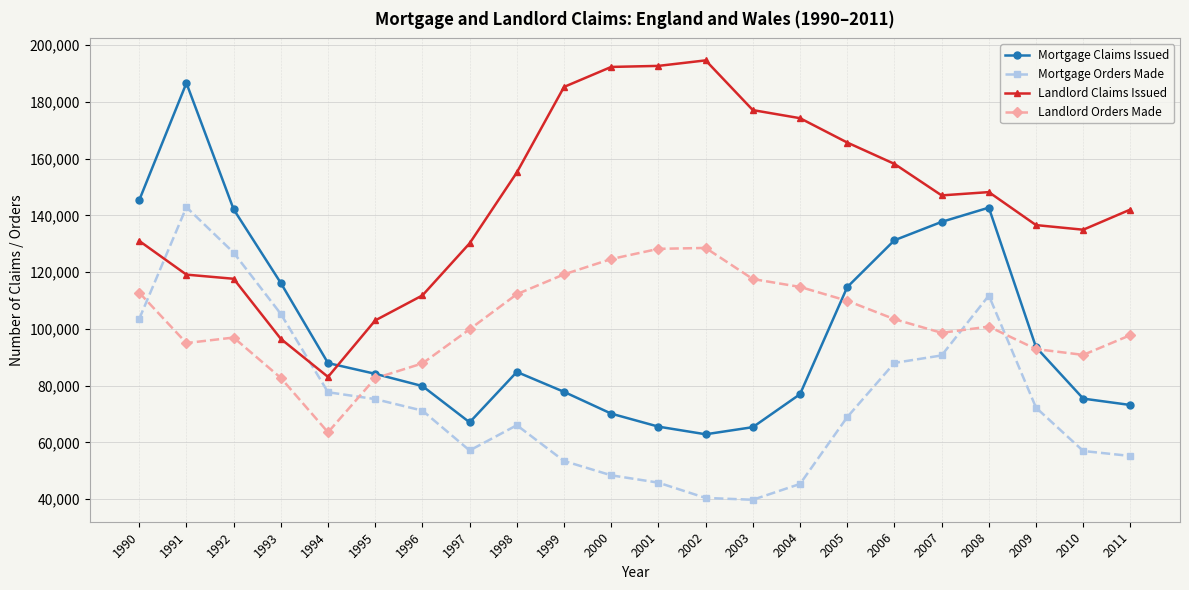

What are all the series names shown in the legend?

Mortgage Claims Issued, Mortgage Orders Made, Landlord Claims Issued, Landlord Orders Made